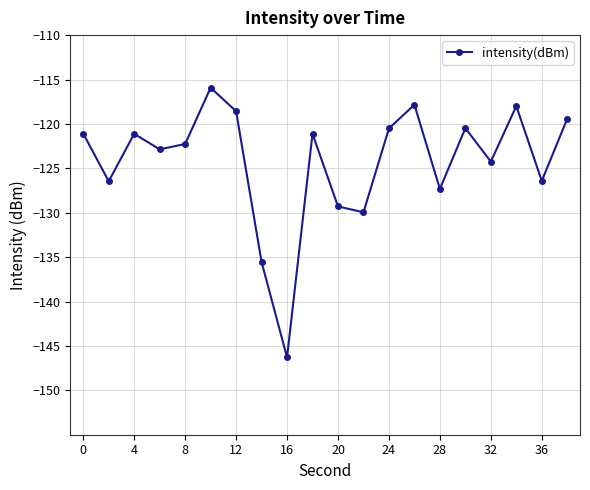

What is the value of the 10th point from the left?

-121.1